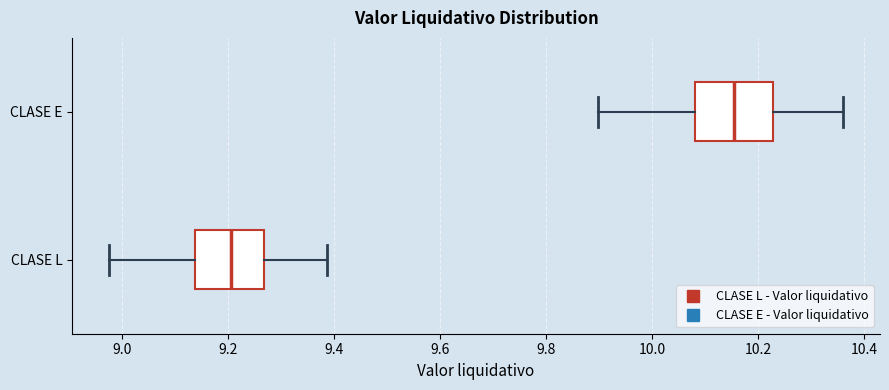

Reading bottom to top, transcribe this box plot: for each box, give where its median line is, the range the box spans, and where its two whiskers end, as read against the x-axis. The values are not printed on the chart, so give them approximately, as read against the axis.

CLASE L: median 9.20, box 9.14 to 9.26, whiskers 8.98 to 9.38
CLASE E: median 10.16, box 10.08 to 10.22, whiskers 9.90 to 10.36